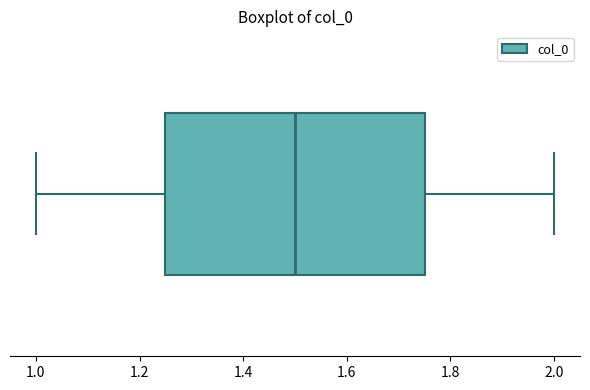

Transcribe this box plot: give where the median line is, the range the box spans, and where the two whiskers end, as read against the x-axis. The values are not printed on the chart, so give them approximately, as read against the axis.

median 1.50, box 1.26 to 1.76, whiskers 1.00 to 2.00